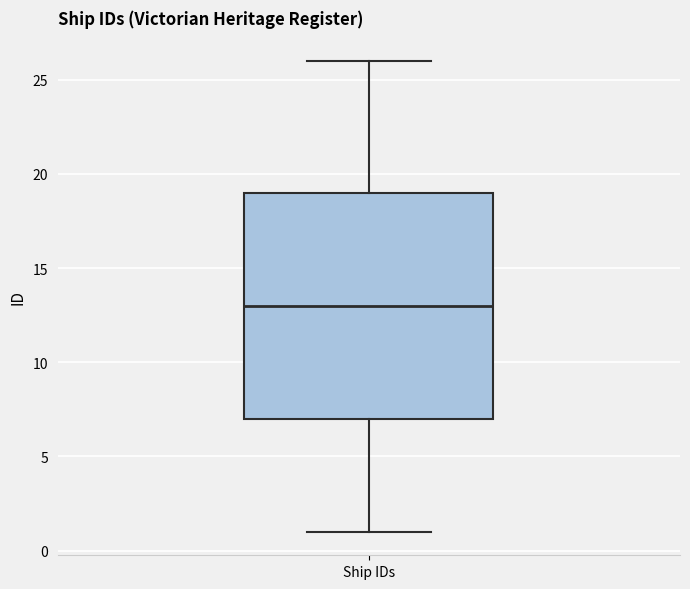

Where does the lower whisker of the box for Ship IDs end on the y-axis? The values are not printed on the chart, so give them approximately, as read against the axis.

1